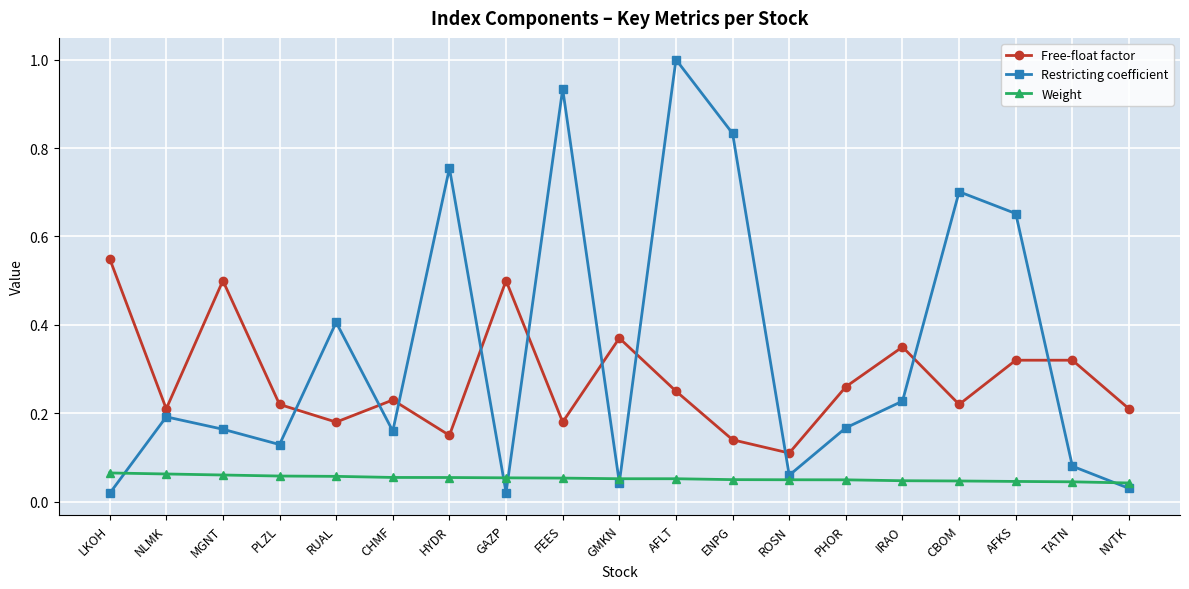

The Restricting coefficient series shows 0.1 at GMKN. True or false?

False